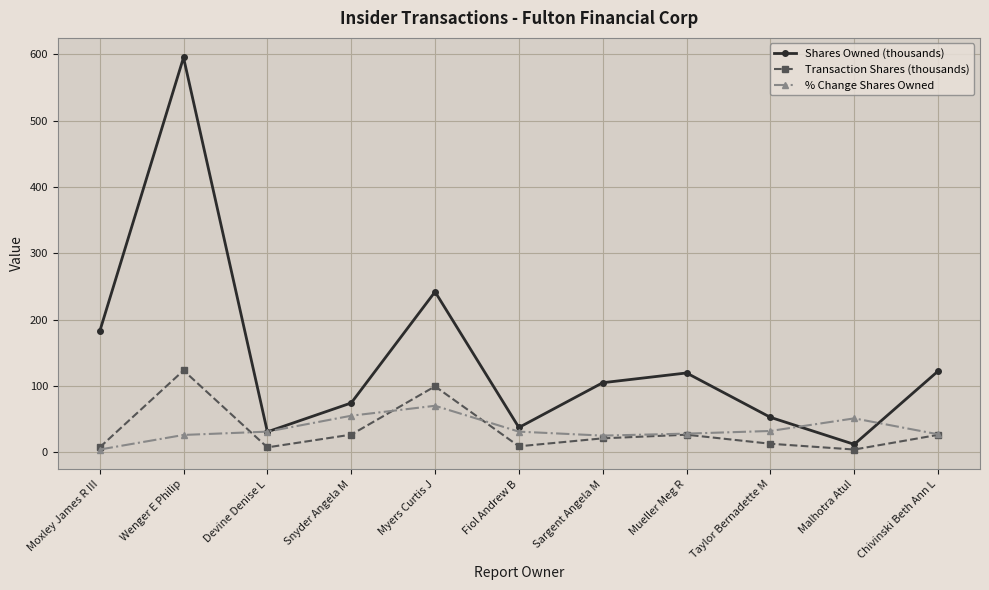

Between Snyder Angela M and Myers Curtis J, which series saw the biggest shift?

Shares Owned (thousands)